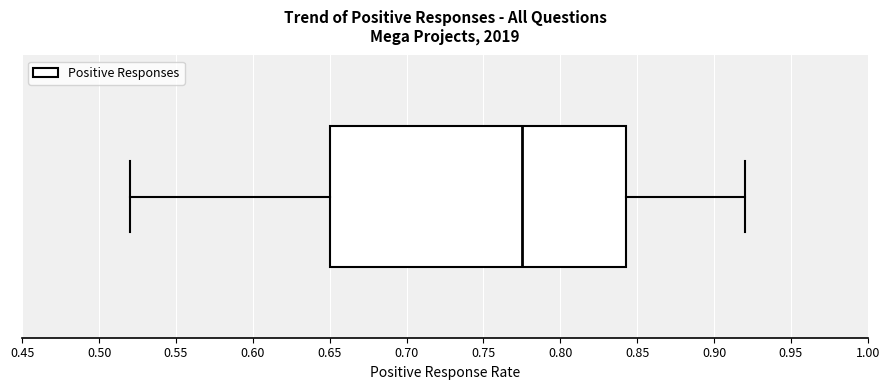

Where is the right edge of the box on the x-axis? The values are not printed on the chart, so give them approximately, as read against the axis.

0.845